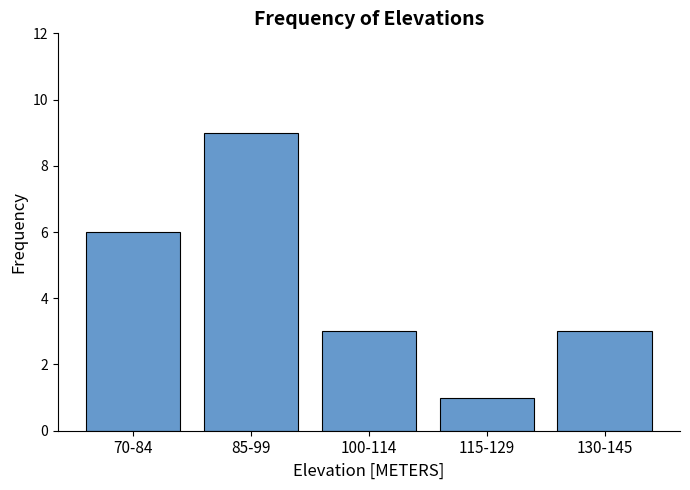

Reading left to right, what are all the values shown in this chart?

70-84=6	85-99=9	100-114=3	115-129=1	130-145=3